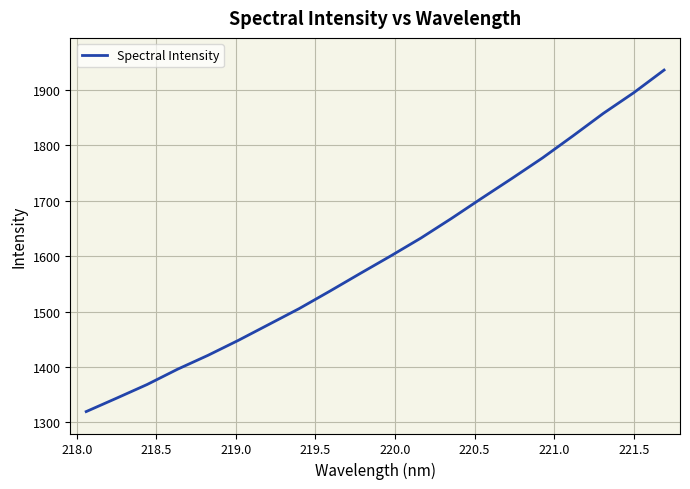

What is the smallest value displayed?

1319.3